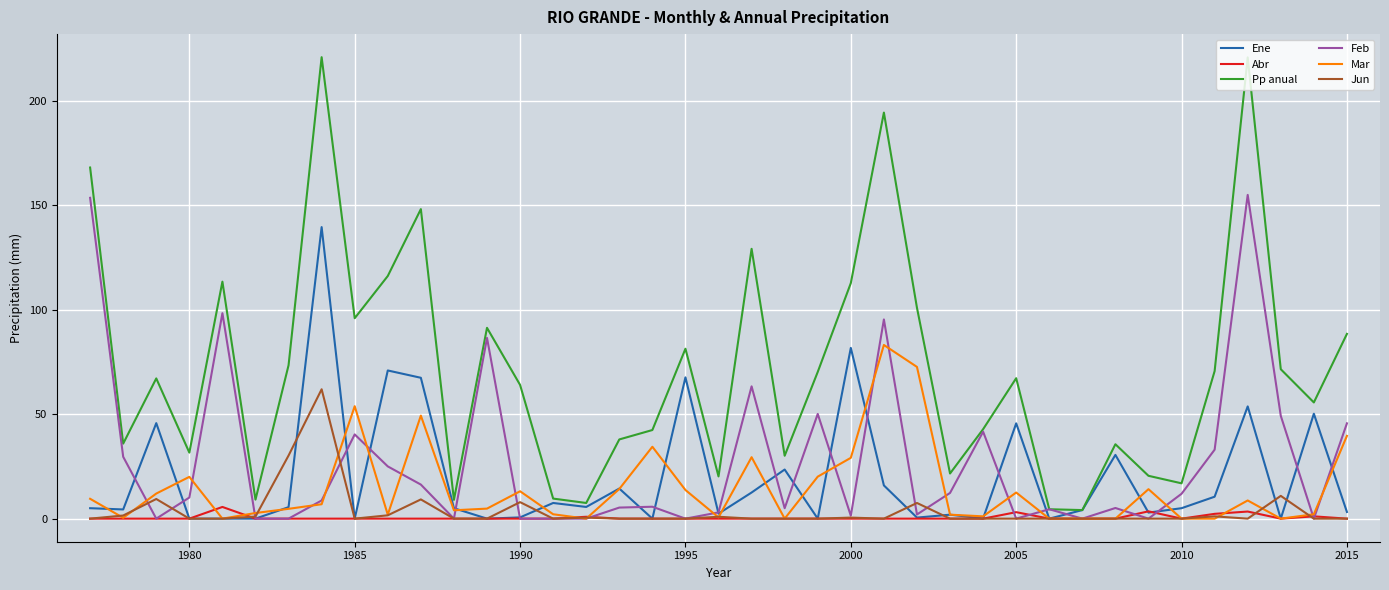

How many lines are shown in the chart?

6